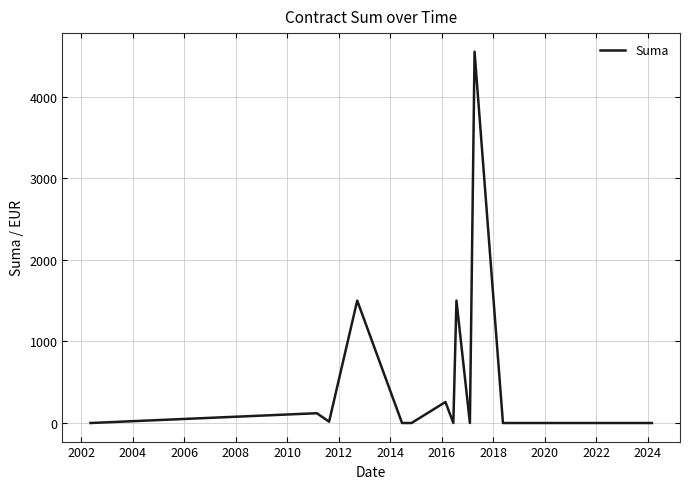

What is the greatest value displayed?

4550.0